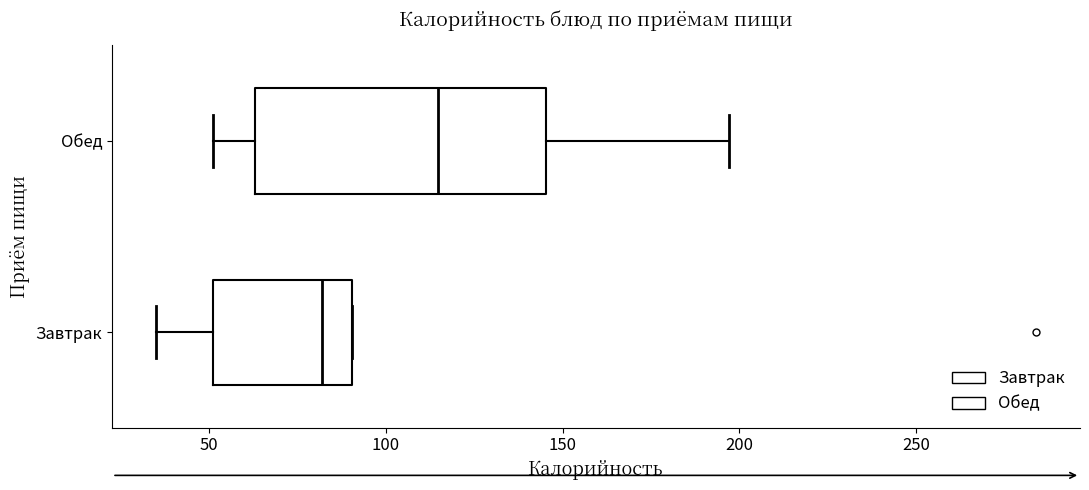

Which box is the widest, from its left edge to its right edge?

Обед